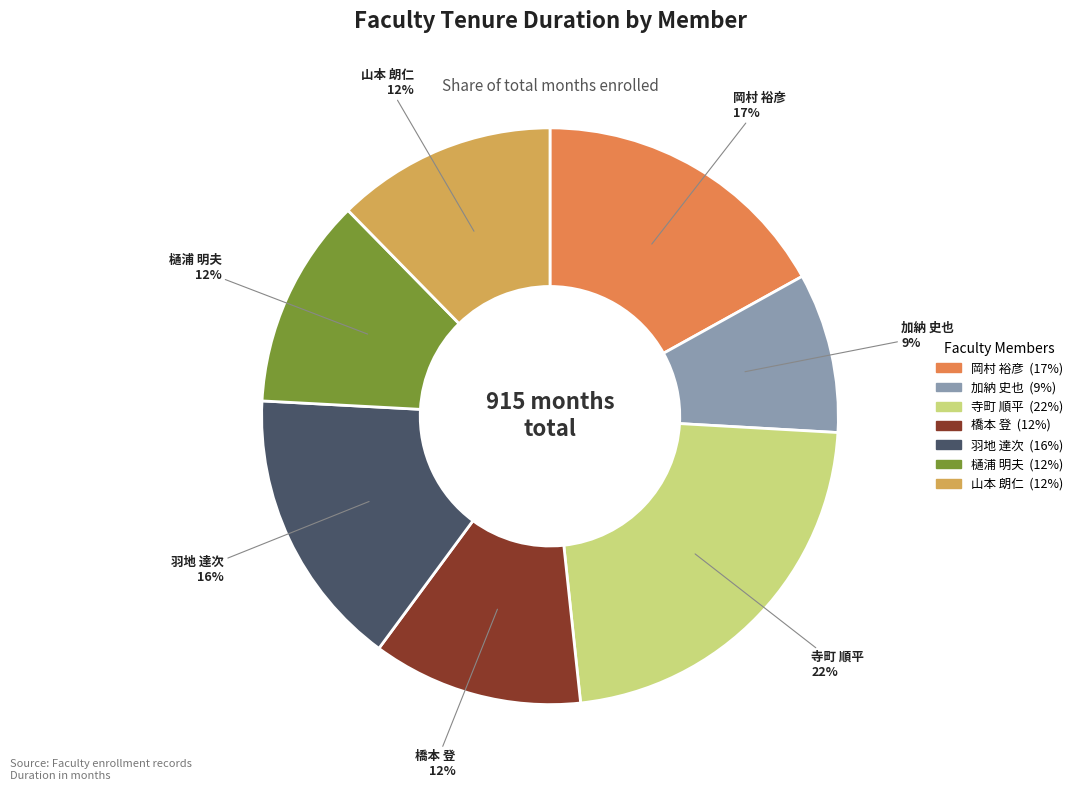

Which has a higher value, 加納 史也 or 羽地 達次?

羽地 達次